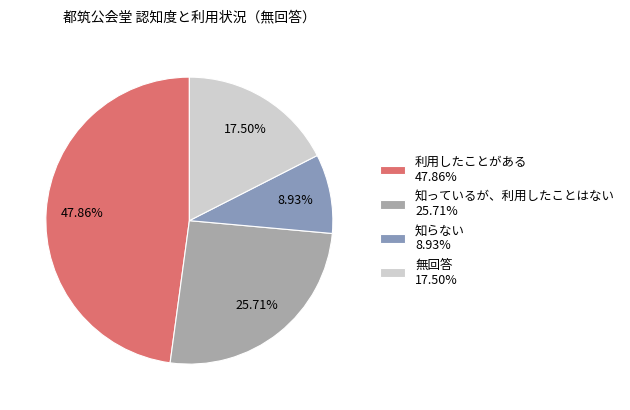

Approximately how many times larger is the value at 利用したことがある 47.86% compared to 知らない 8.93%?

5.4